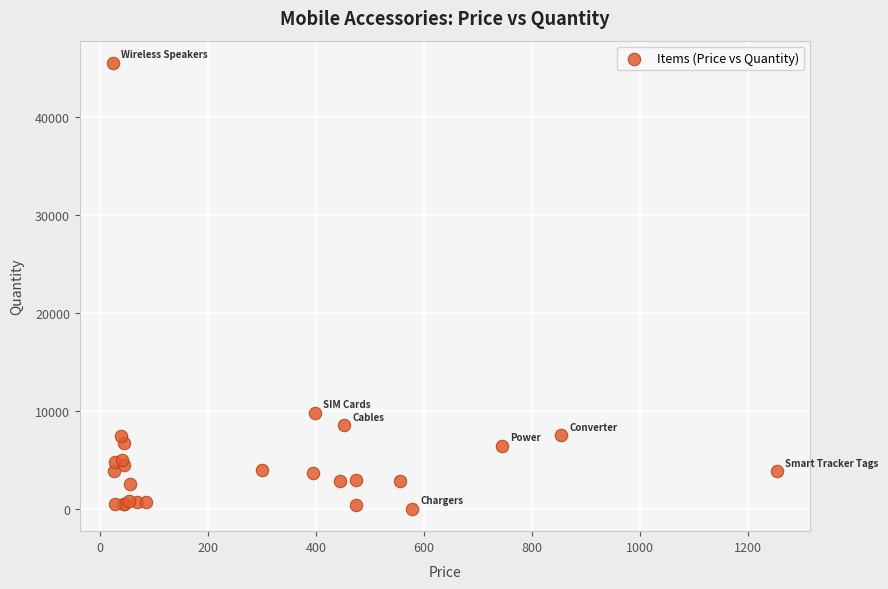

What Y value in the scatter plot is closest to 22749?

9857